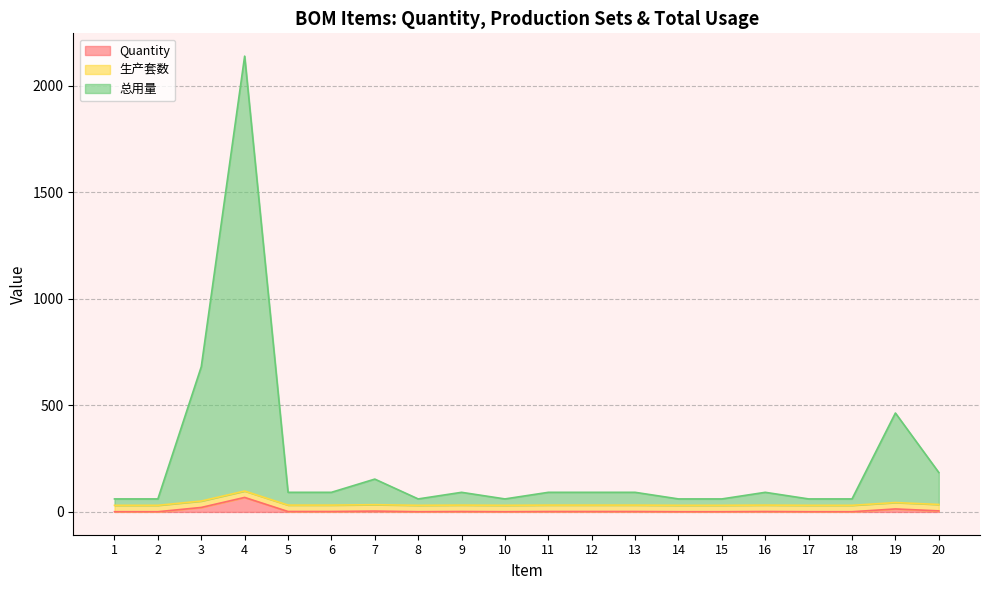

At which category is the sum across all series the highest?

4